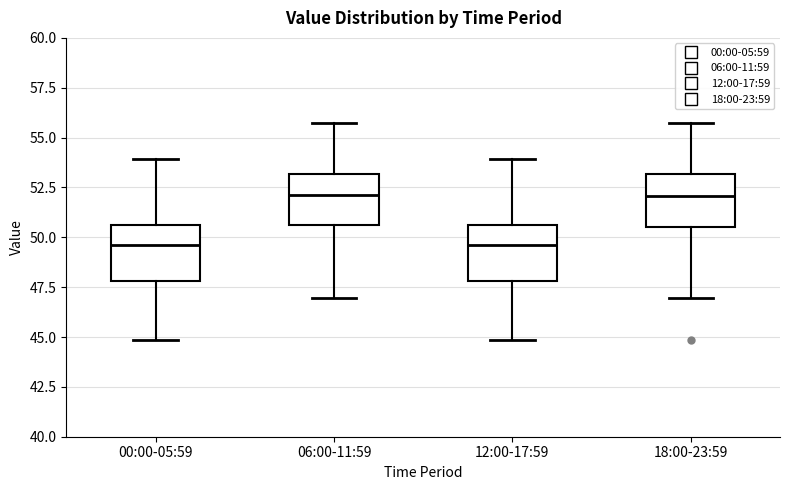

Reading left to right, read every box against the y-axis: the position of its median line, the range the box covers, and the ends of its whiskers. The values are not printed on the chart, so give them approximately, as read against the axis.

00:00-05:59: median 49.5, box 48.0 to 50.5, whiskers 45.0 to 54.0
06:00-11:59: median 52.0, box 50.5 to 53.0, whiskers 47.0 to 55.5
12:00-17:59: median 49.5, box 48.0 to 50.5, whiskers 45.0 to 54.0
18:00-23:59: median 52.0, box 50.5 to 53.0, whiskers 47.0 to 55.5